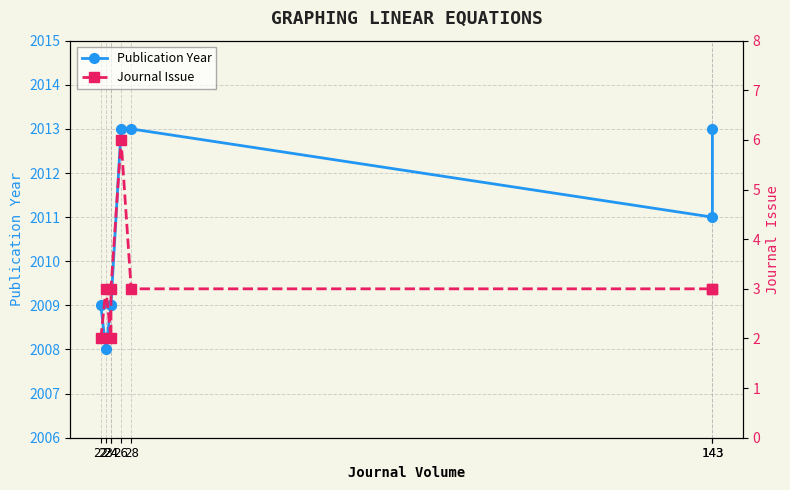

At which category does Journal Issue reach its first local valley?

24